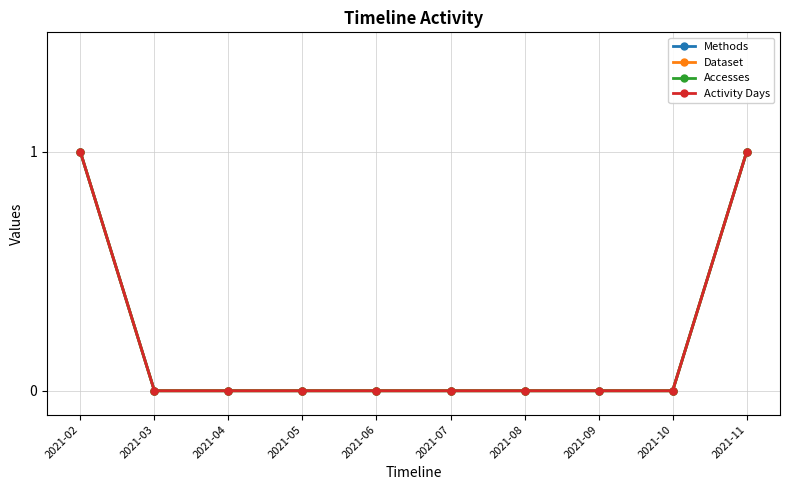

What is the difference between the maximum and minimum values in the Dataset series?

1